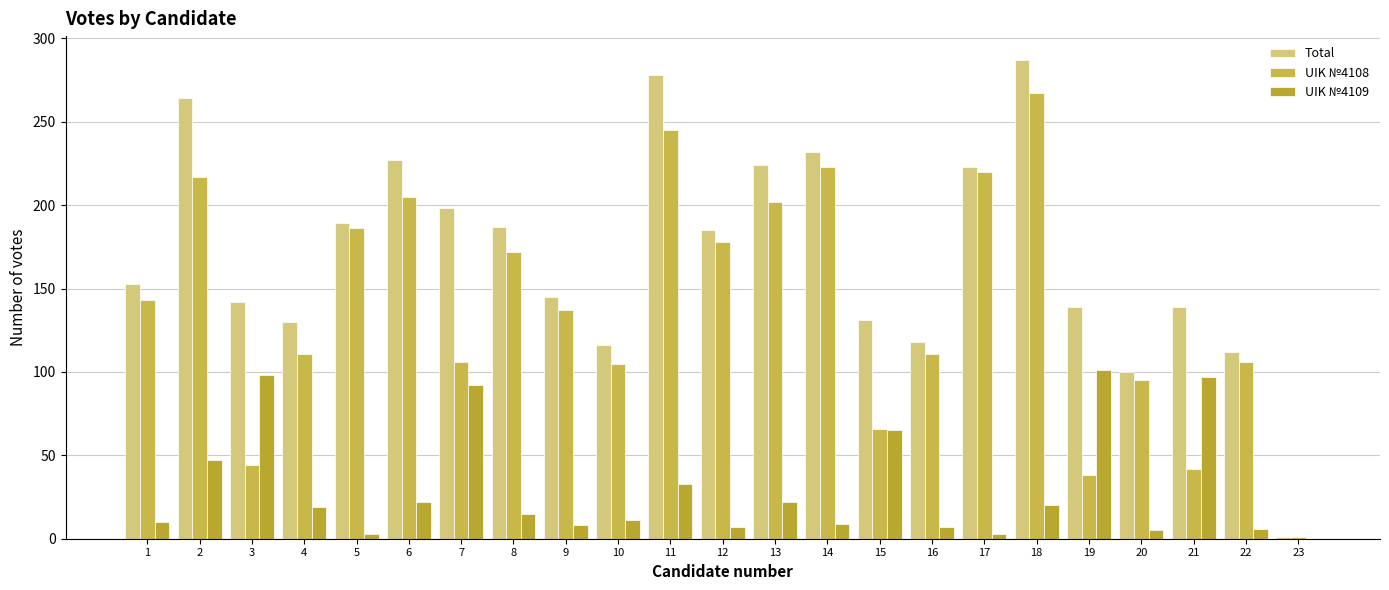

How many positive values does the UIK №4109 series have?

22